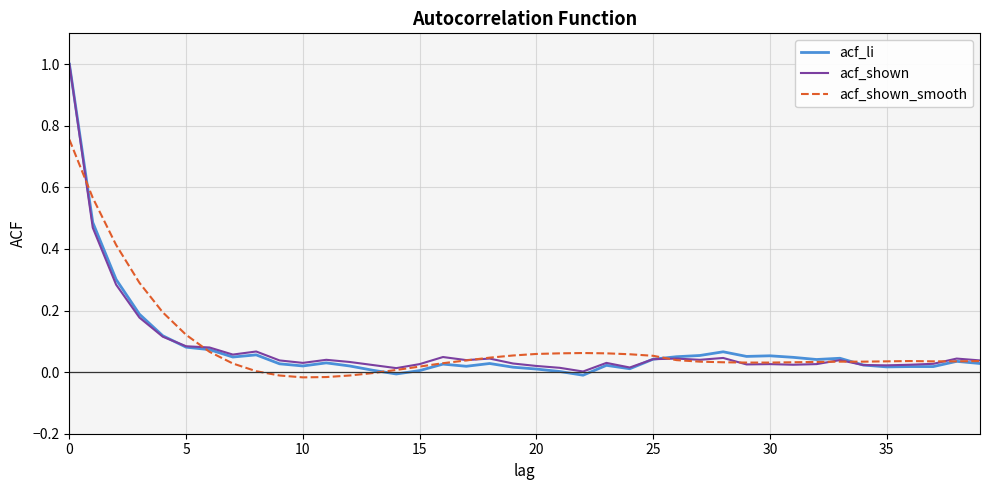

What is the maximum value for acf_li?

1.0